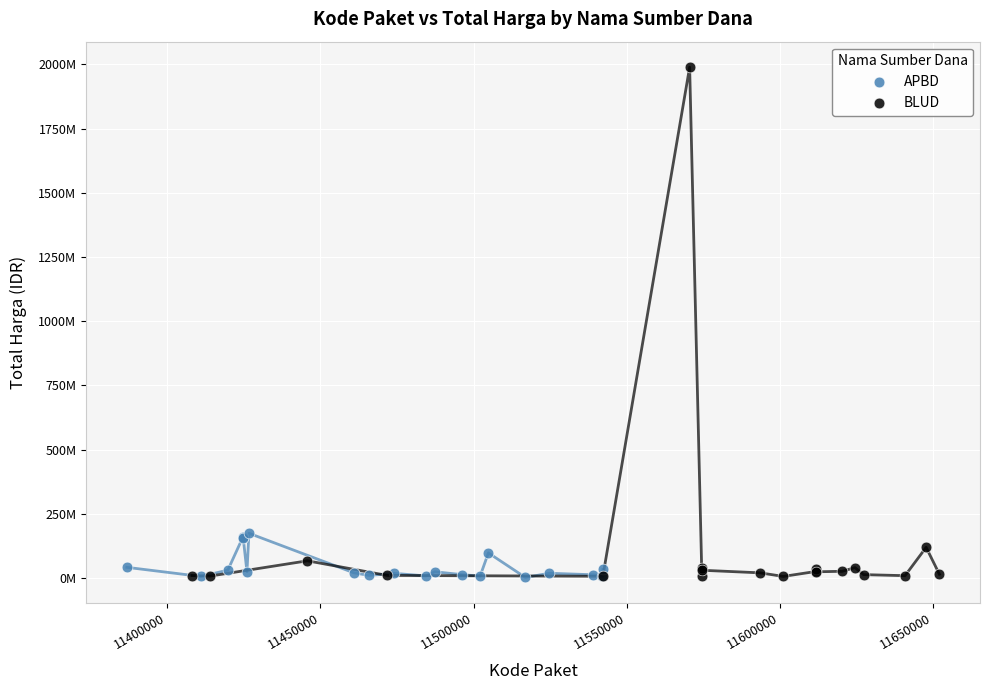

What are all the series names shown in the legend?

APBD, BLUD